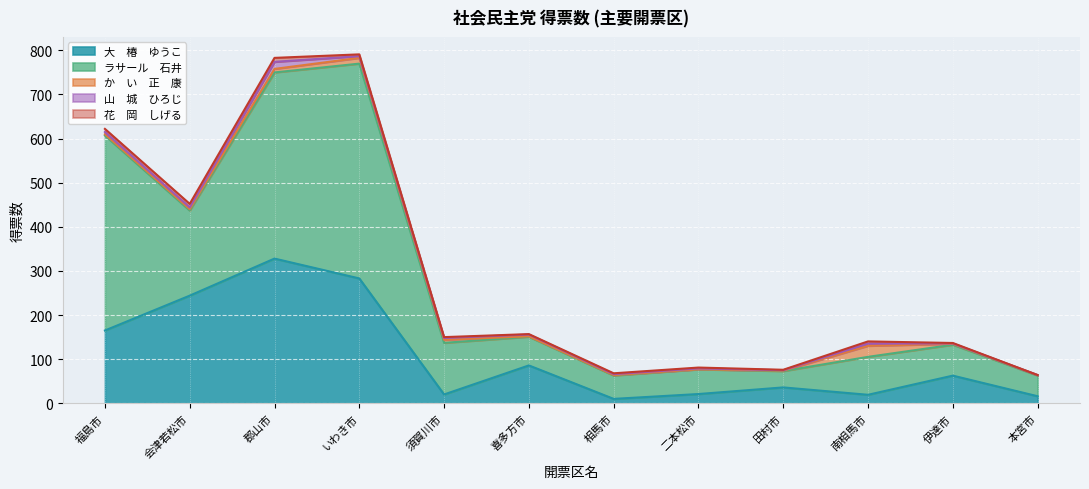

What is the difference between the maximum and second lowest values in the 山　城　ひろじ series?

15.0